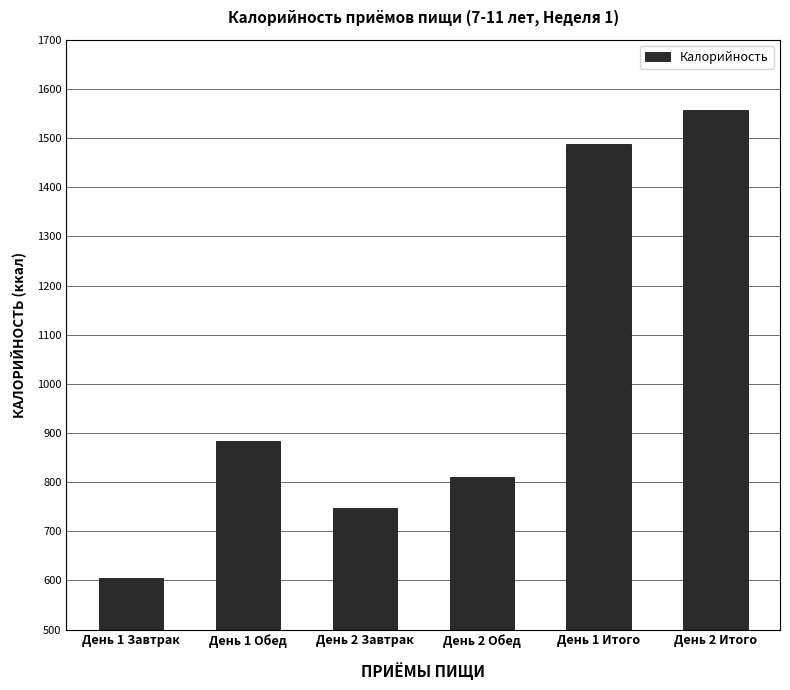

What value does the data have at День 1 Обед?

884.0